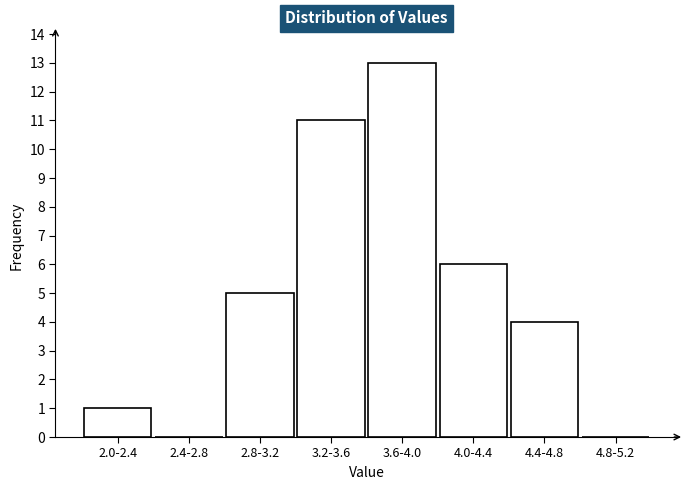

Reading left to right, list all the values displayed in this chart.

2.0-2.4=1	2.4-2.8=0	2.8-3.2=5	3.2-3.6=11	3.6-4.0=13	4.0-4.4=6	4.4-4.8=4	4.8-5.2=0